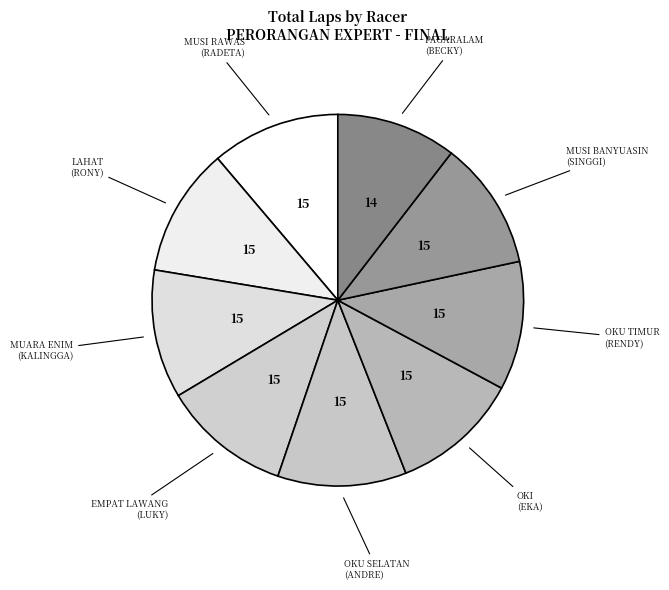

Which slice is the largest?

RADETA ARYA KHANAFI